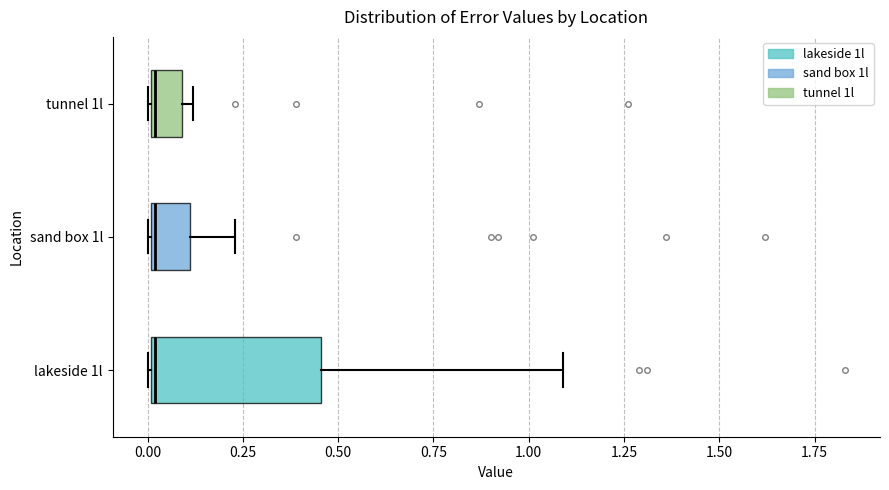

Reading bottom to top, read every box against the x-axis: the position of its median line, the range the box covers, and the ends of its whiskers. The values are not printed on the chart, so give them approximately, as read against the axis.

lakeside 1l: median 0.00, box 0.00 to 0.45, whiskers 0.00 to 1.10
sand box 1l: median 0.00, box 0.00 to 0.10, whiskers 0.00 to 0.25
tunnel 1l: median 0.00, box 0.00 to 0.10, whiskers 0.00 to 0.10 (just right of the box's right edge)